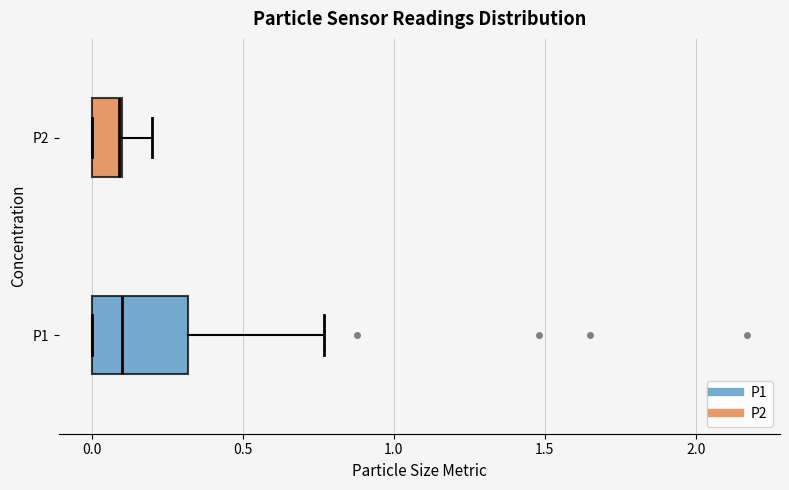

Reading bottom to top, transcribe this box plot: for each box, give where its median line is, the range the box spans, and where its two whiskers end, as read against the x-axis. The values are not printed on the chart, so give them approximately, as read against the axis.

P1: median 0.10, box 0.00 to 0.30, whiskers 0.00 to 0.75
P2: median 0.10, box 0.00 to 0.10, whiskers 0.00 to 0.20